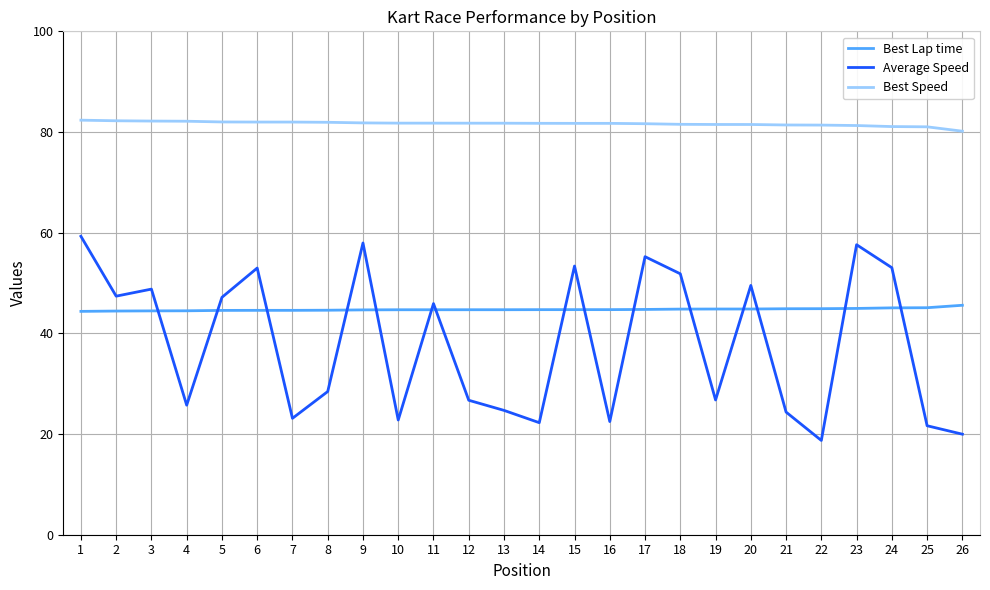

What is the sum of all Best Speed values?

2123.3